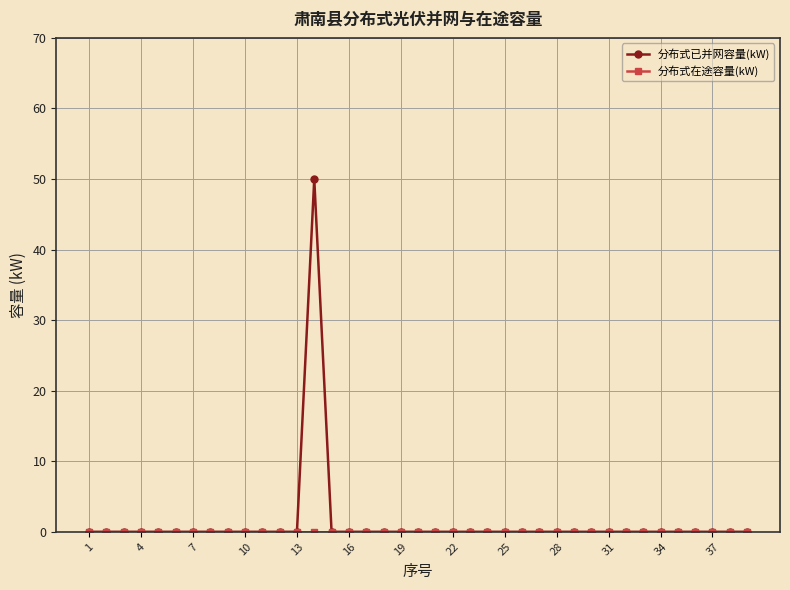

Count the number of data series in this chart.

2